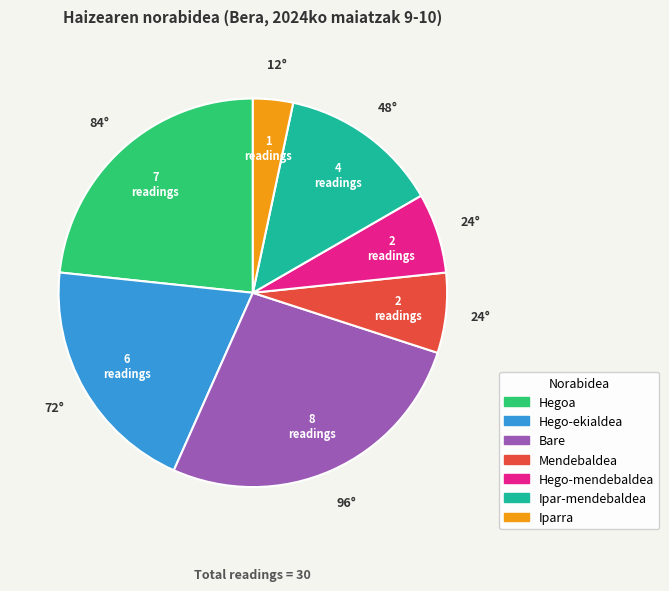

How many segments does this pie chart have?

7